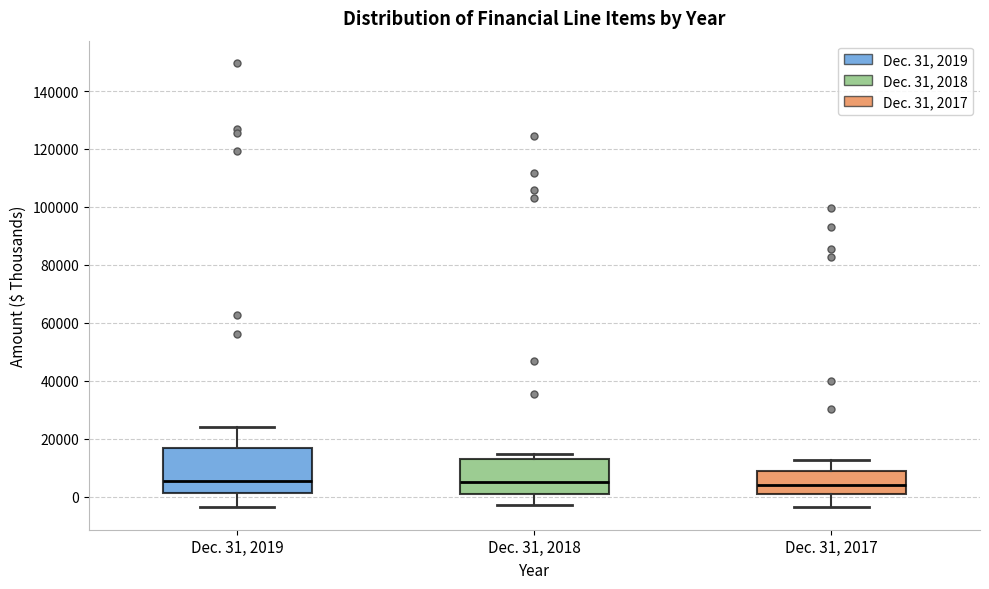

Reading left to right, transcribe this box plot: for each box, give where its median line is, the range the box spans, and where its two whiskers end, as read against the y-axis. The values are not printed on the chart, so give them approximately, as read against the axis.

Dec. 31, 2019: median 6000, box 2000 to 16000, whiskers -4000 to 24000
Dec. 31, 2018: median 6000, box 2000 to 12000, whiskers -2000 to 14000
Dec. 31, 2017: median 4000, box 0 to 8000, whiskers -4000 to 12000